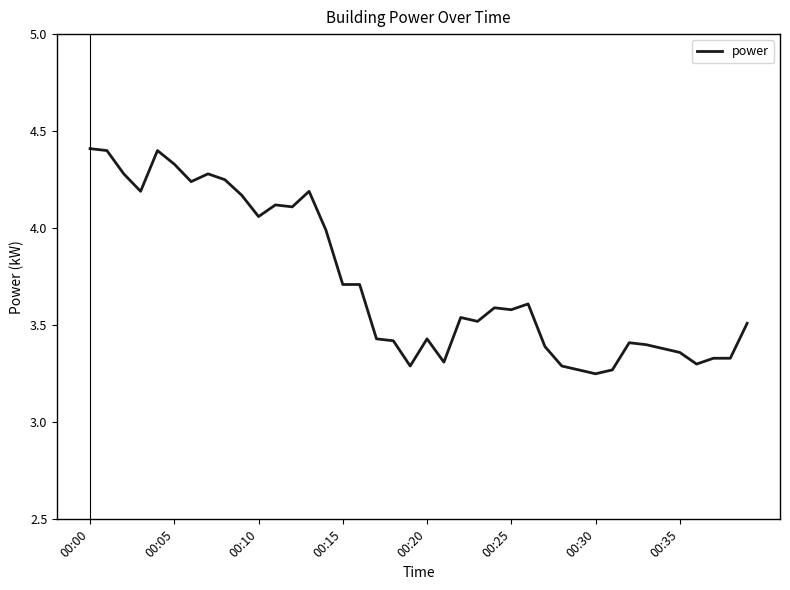

What is the maximum value shown in the chart?

4.4